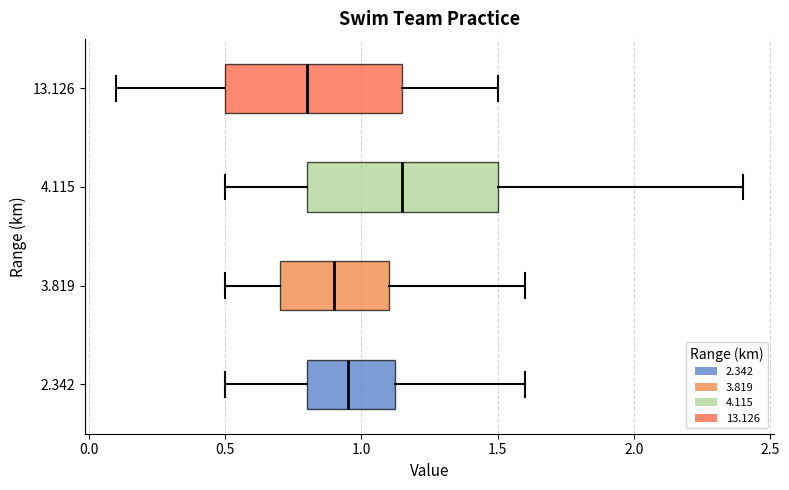

Reading bottom to top, read every box against the x-axis: the position of its median line, the range the box covers, and the ends of its whiskers. The values are not printed on the chart, so give them approximately, as read against the axis.

2.342: median 0.95, box 0.80 to 1.15, whiskers 0.50 to 1.60
3.819: median 0.90, box 0.70 to 1.10, whiskers 0.50 to 1.60
4.115: median 1.15, box 0.80 to 1.50, whiskers 0.50 to 2.40
13.126: median 0.80, box 0.50 to 1.15, whiskers 0.10 to 1.50